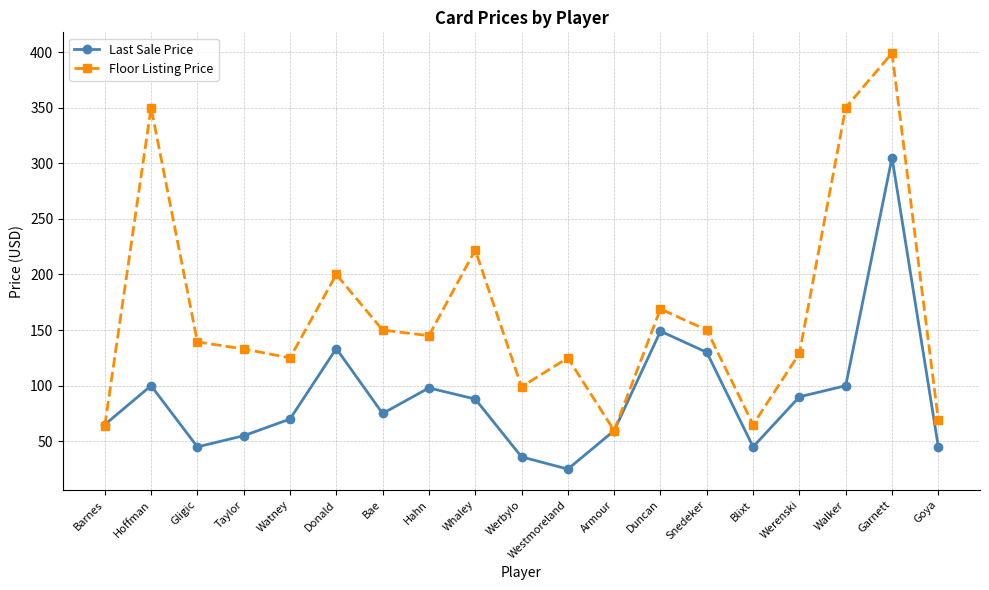

In Last Sale Price, how many points are lower than both neighbors (excluding endpoints)?

4